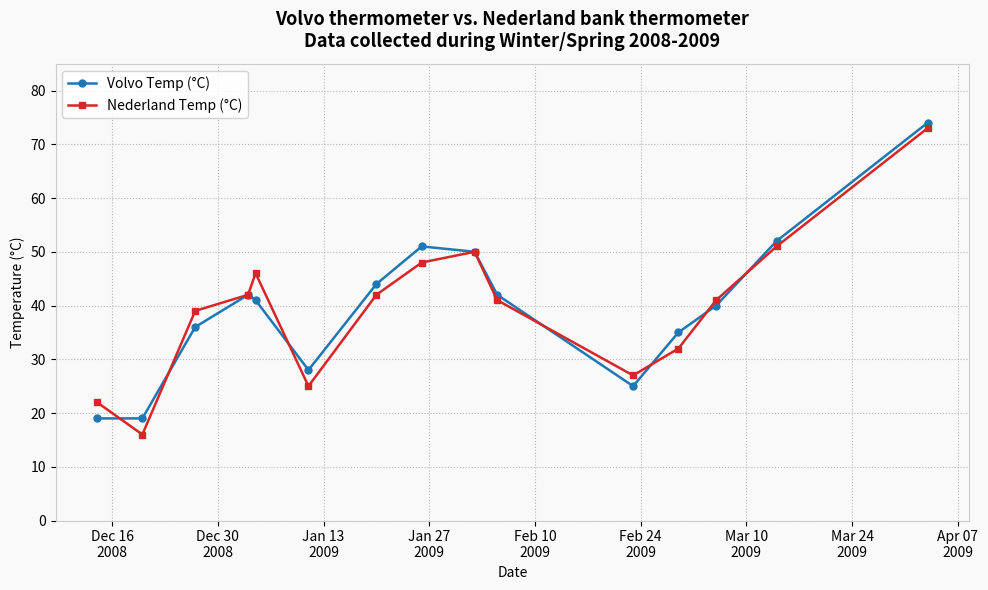

What is the greatest value displayed?

74